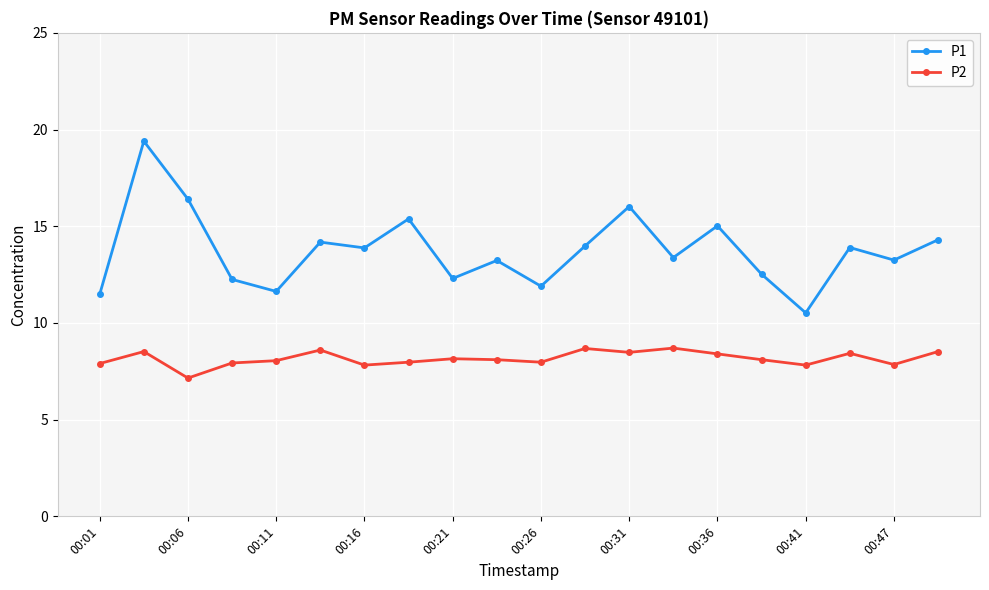

Does the chart have visible grid lines?

Yes